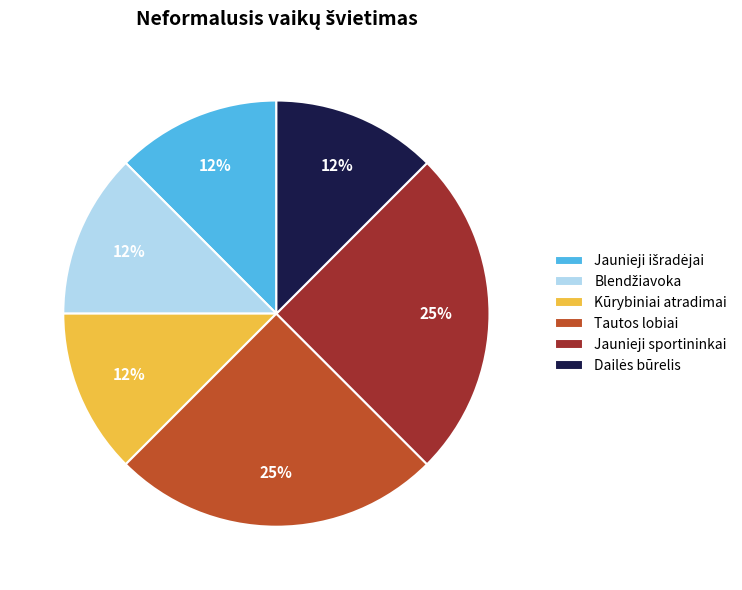

Count the number of slices in the pie.

6